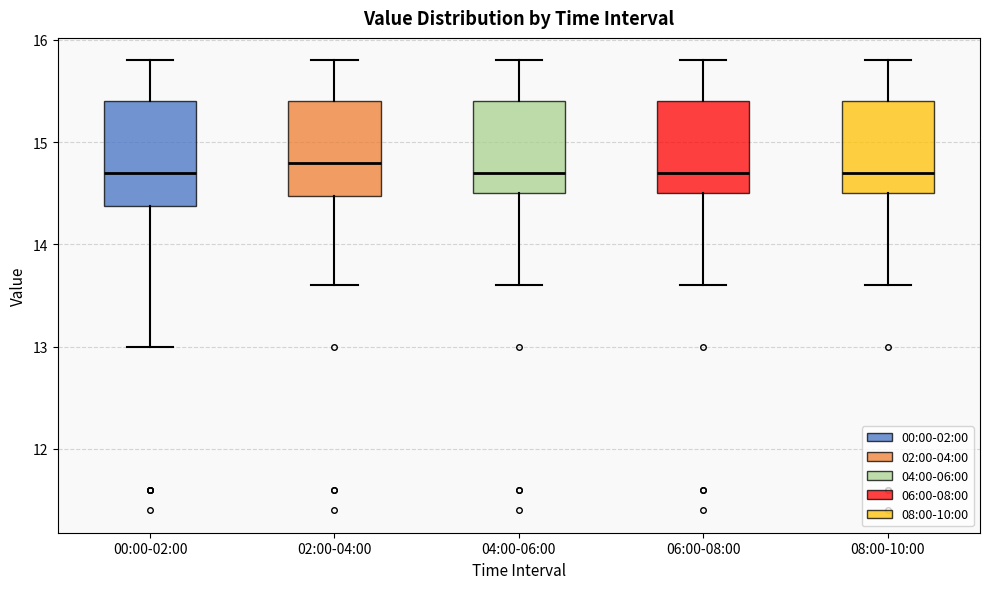

Reading left to right, transcribe this box plot: for each box, give where its median line is, the range the box spans, and where its two whiskers end, as read against the y-axis. The values are not printed on the chart, so give them approximately, as read against the axis.

00:00-02:00: median 14.7, box 14.4 to 15.4, whiskers 13.0 to 15.8
02:00-04:00: median 14.8, box 14.5 to 15.4, whiskers 13.6 to 15.8
04:00-06:00: median 14.7, box 14.5 to 15.4, whiskers 13.6 to 15.8
06:00-08:00: median 14.7, box 14.5 to 15.4, whiskers 13.6 to 15.8
08:00-10:00: median 14.7, box 14.5 to 15.4, whiskers 13.6 to 15.8